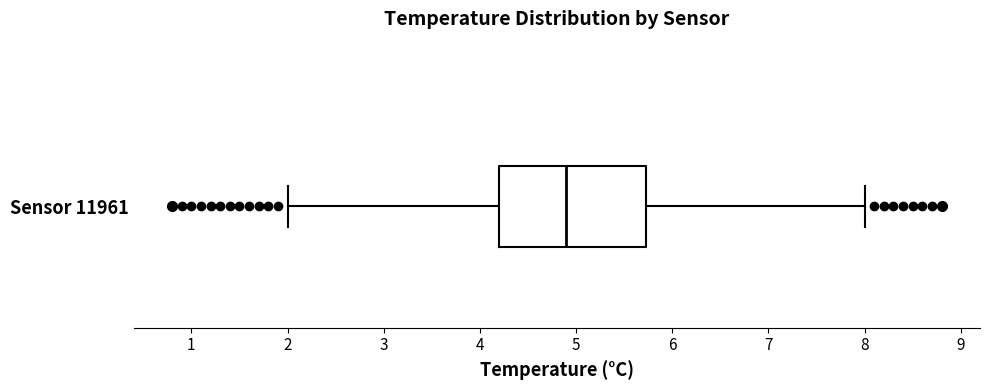

Transcribe this box plot: give where the median line is, the range the box spans, and where the two whiskers end, as read against the x-axis. The values are not printed on the chart, so give them approximately, as read against the axis.

median 4.9, box 4.2 to 5.7, whiskers 2.0 to 8.0